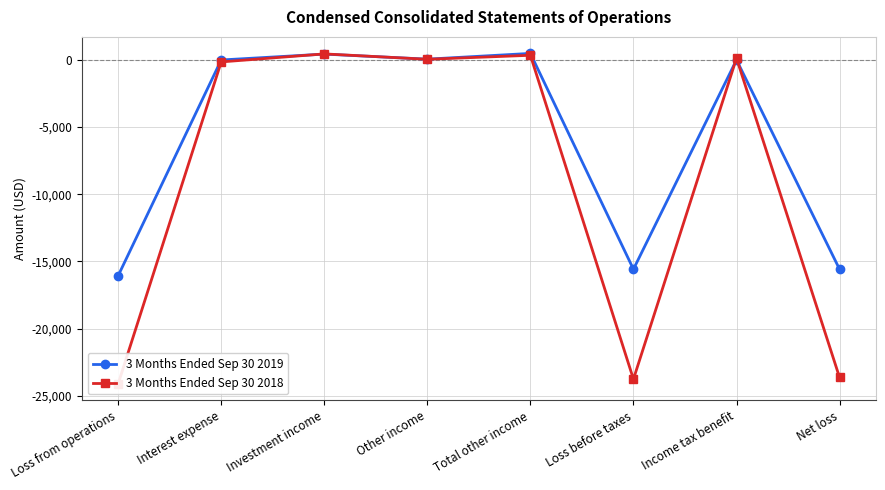

In 3 Months Ended Sep 30 2019, how many points are lower than both neighbors (excluding endpoints)?

2